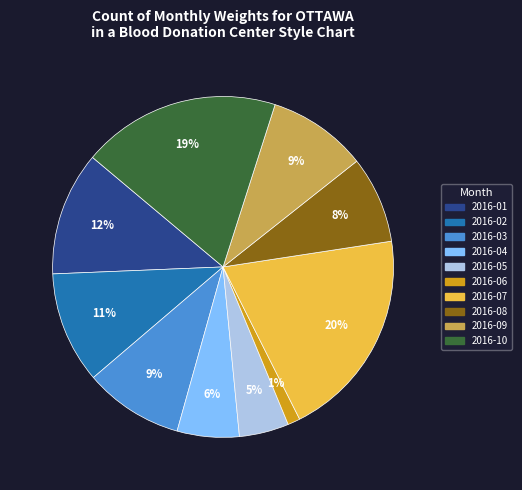

What is the smallest slice in the pie chart?

2016-06